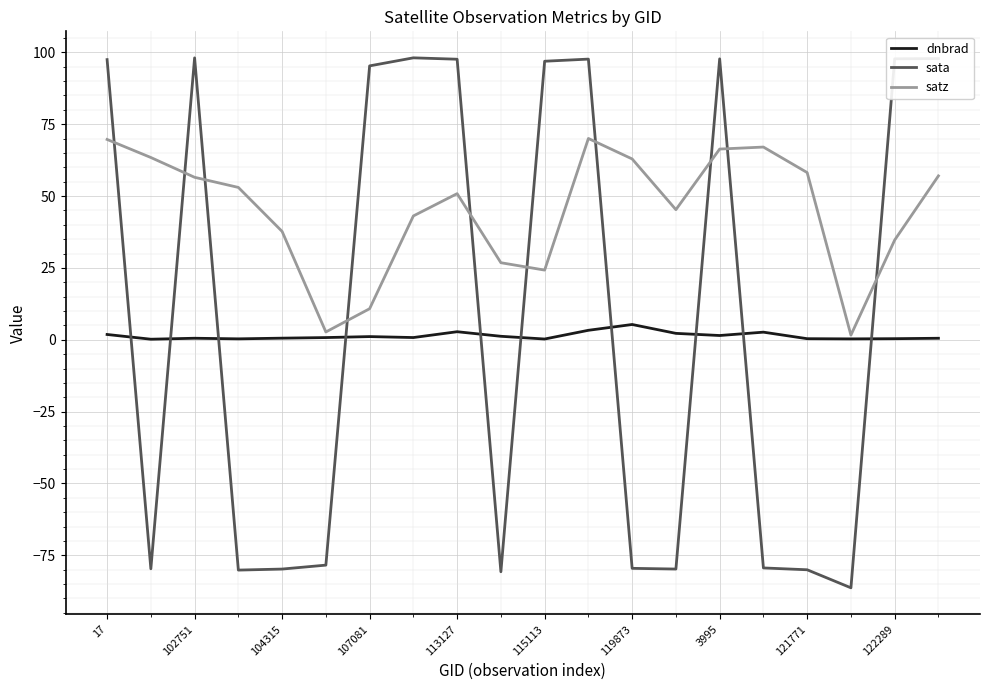

How many values in sata are above zero?

10